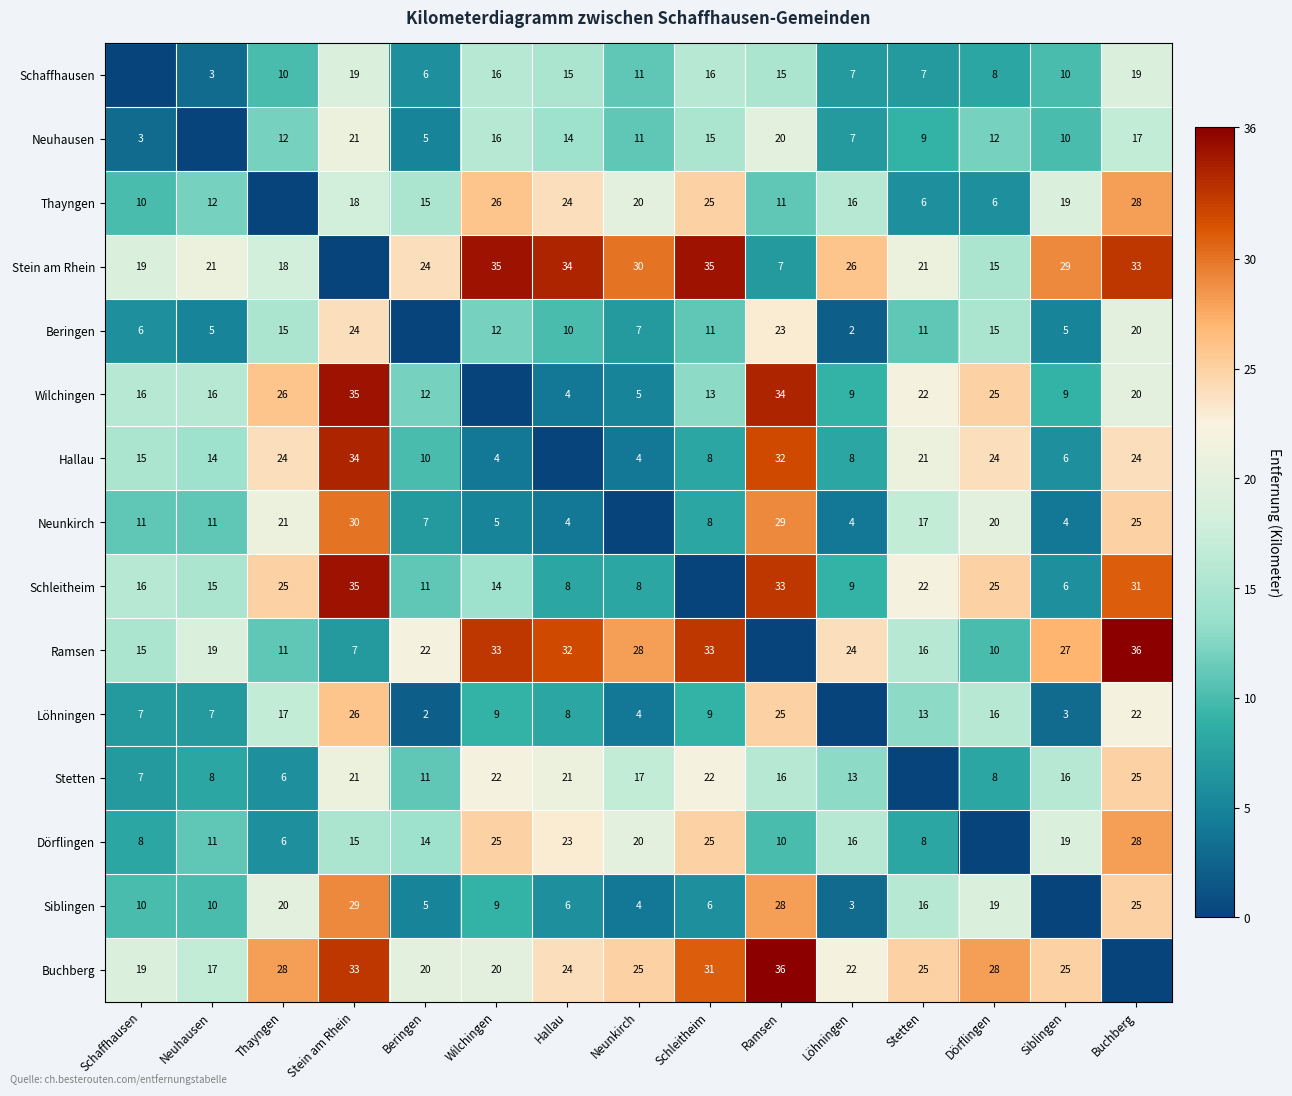

At which category is the sum across all series the highest?

Buchberg